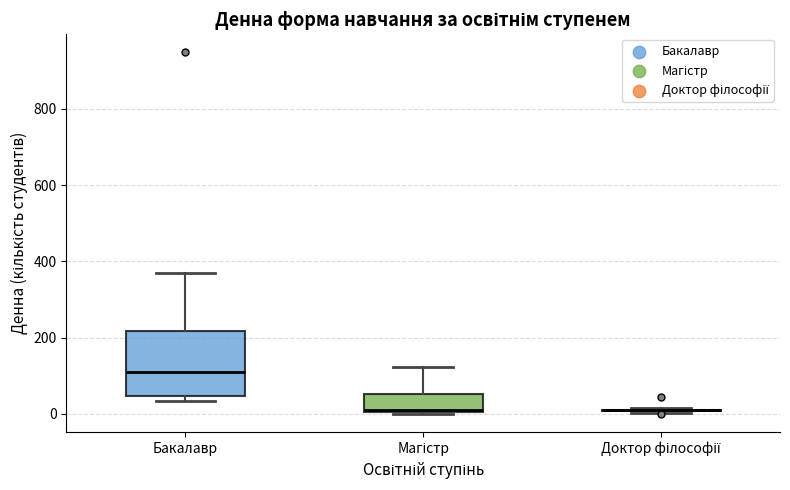

Which box is the tallest, from its lower edge to its upper edge?

Бакалавр